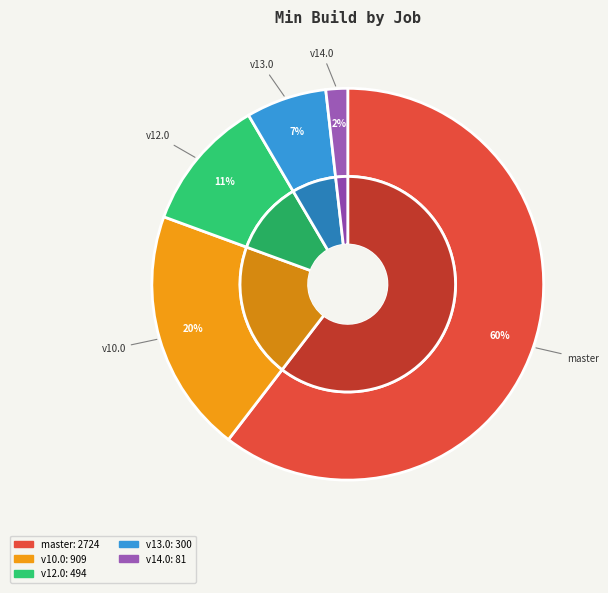

Is it true that osm-stage_3-merge/master is 60% of the pie?

True